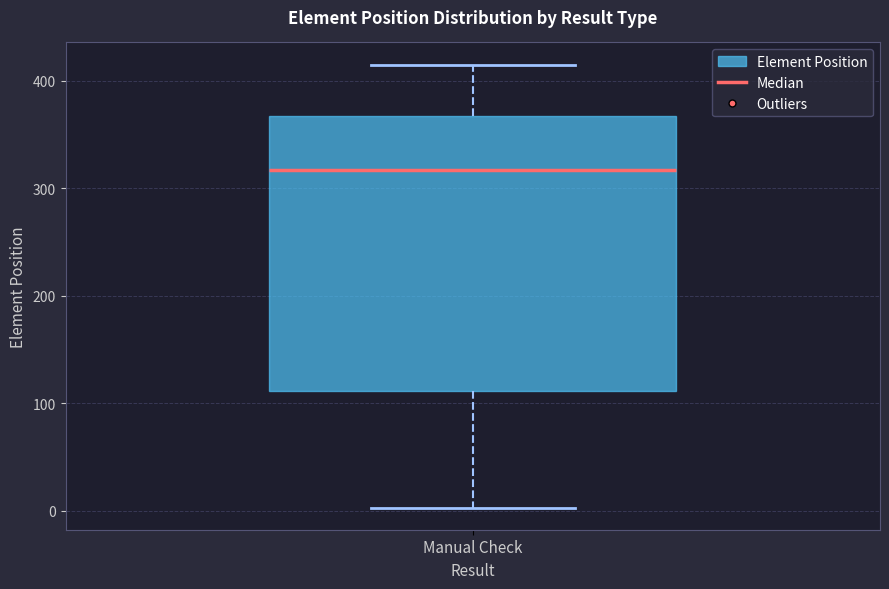

Where is the upper edge of the box for Manual Check on the y-axis? The values are not printed on the chart, so give them approximately, as read against the axis.

370